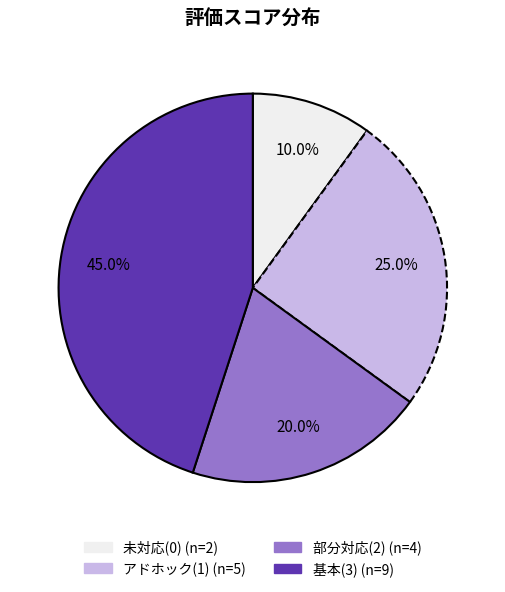

Is there any slice that represents more than half of the pie?

No